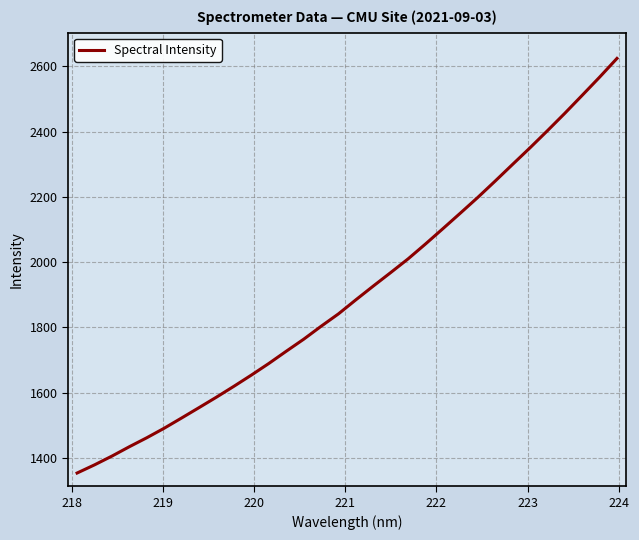

What is the average value?

1907.5